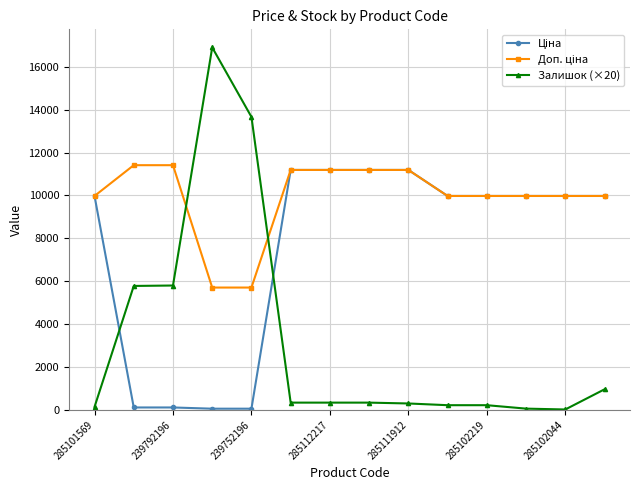

What is the greatest value displayed?

16900.0